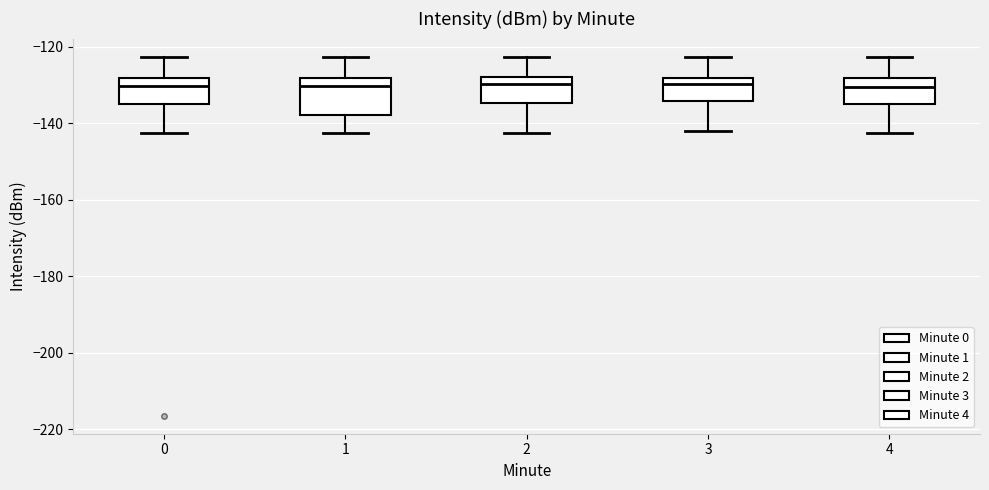

Which box is the tallest, from its lower edge to its upper edge?

1